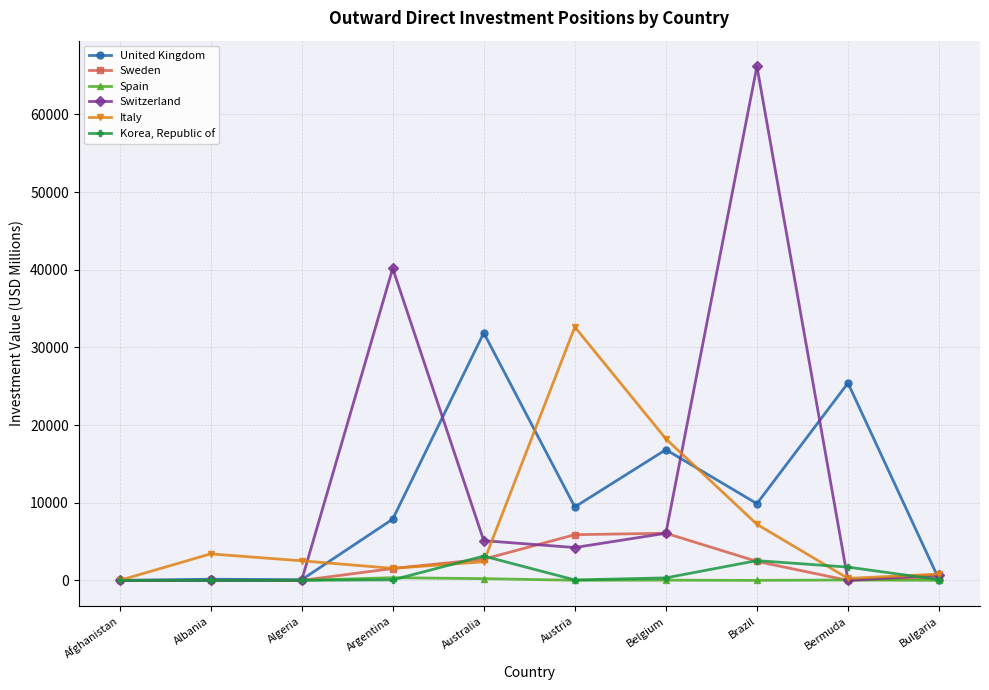

Between Bermuda and Bulgaria, which series saw the biggest shift?

United Kingdom